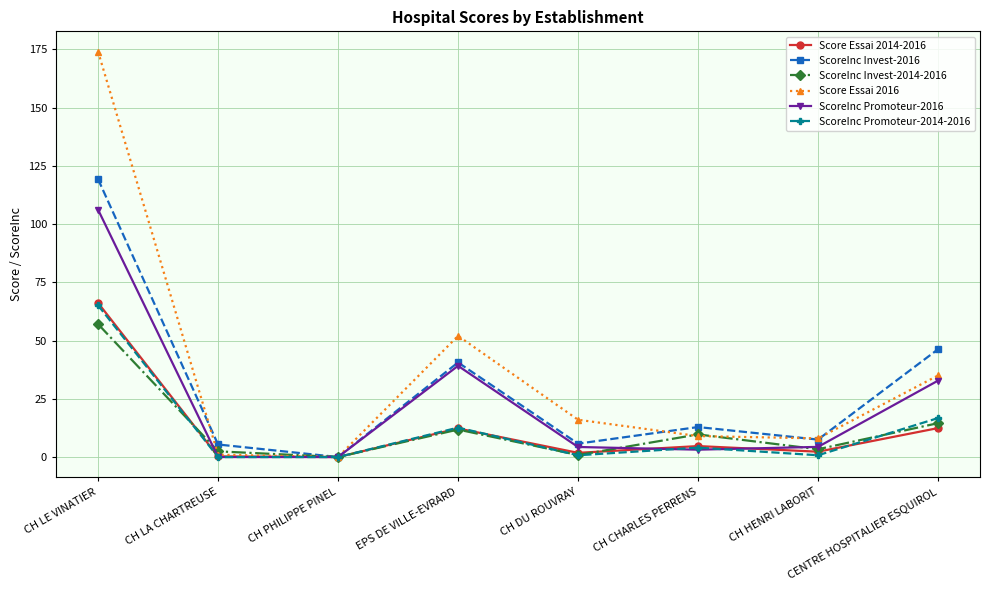

Which series has the widest spread of values?

Score Essai 2016